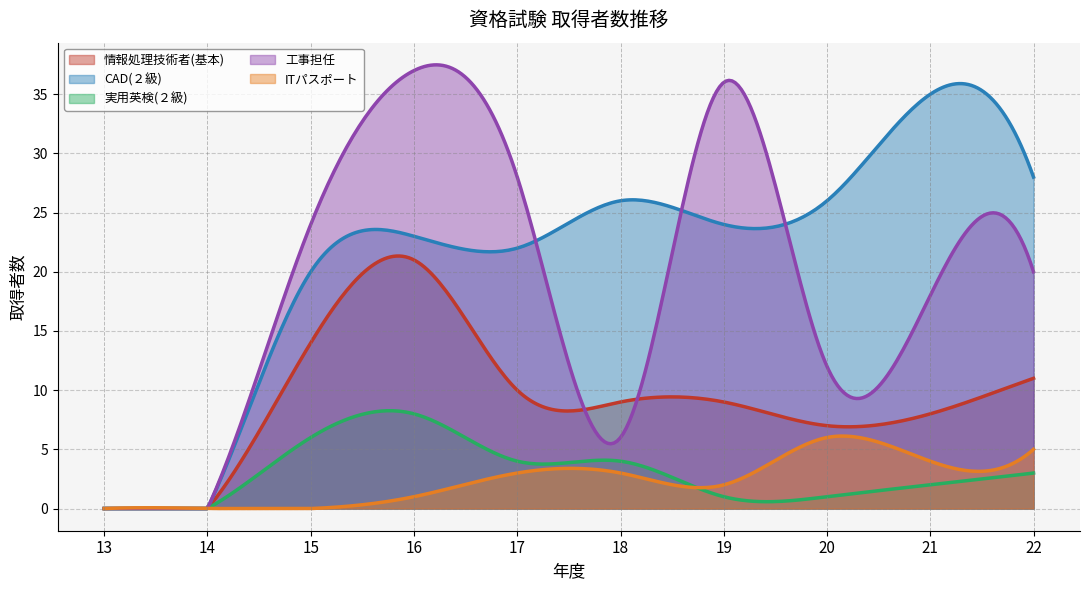

How many 工事担任 values are between 6 and 28?

6